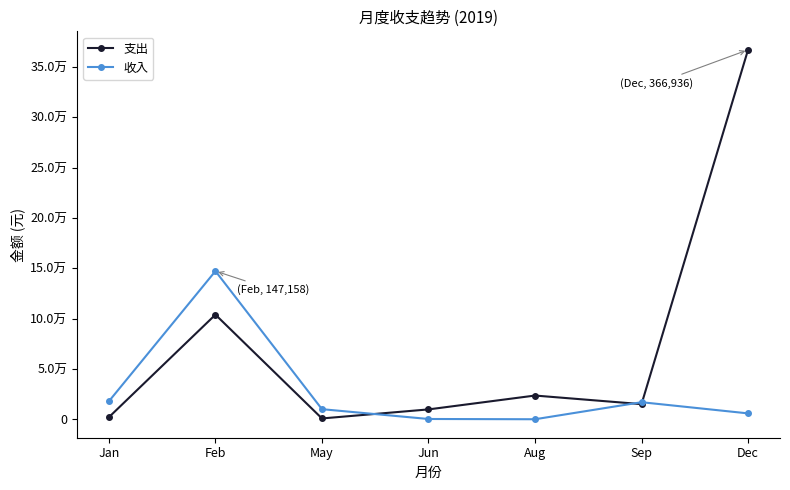

Where is 支出 nearest to the value 183866?

Feb